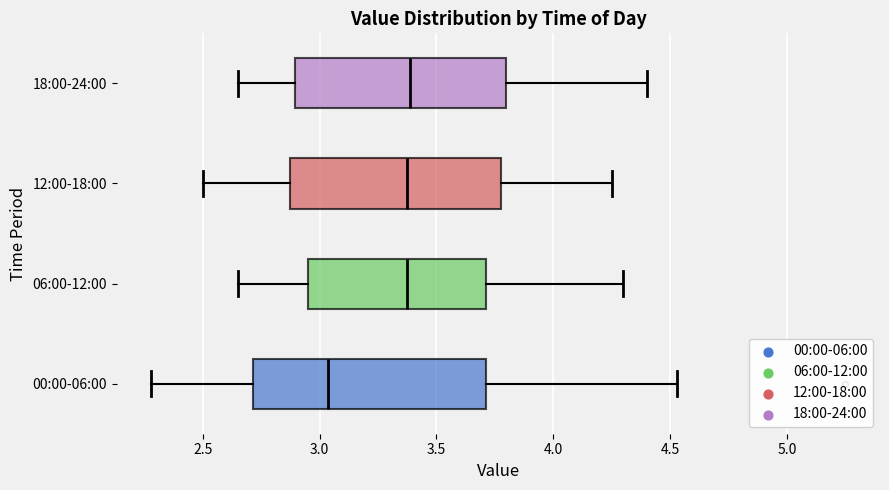

Comparing the boxes themselves (not the whiskers), which one is the widest?

00:00-06:00